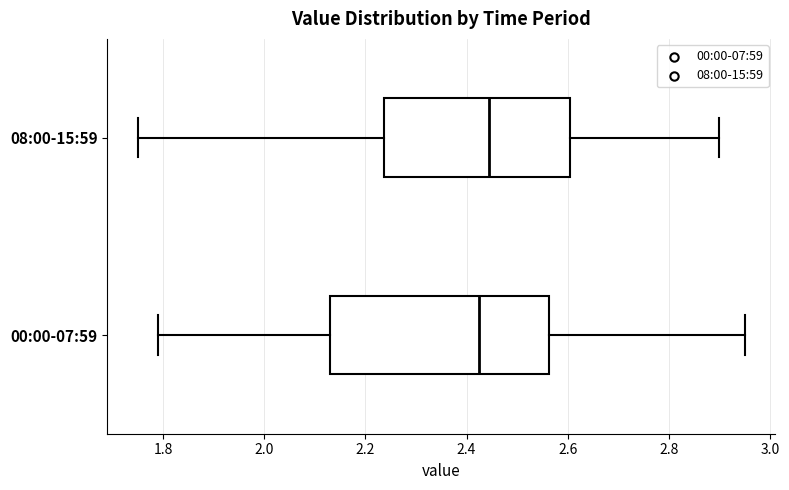

Reading bottom to top, read every box against the x-axis: the position of its median line, the range the box covers, and the ends of its whiskers. The values are not printed on the chart, so give them approximately, as read against the axis.

00:00-07:59: median 2.42, box 2.14 to 2.56, whiskers 1.80 to 2.96
08:00-15:59: median 2.44, box 2.24 to 2.60, whiskers 1.76 to 2.90